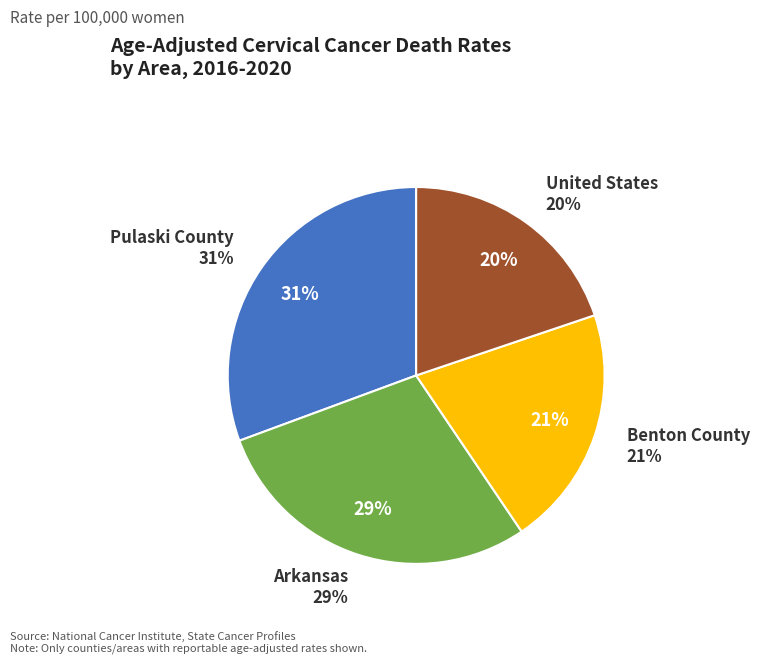

Which slice is the largest?

Pulaski County